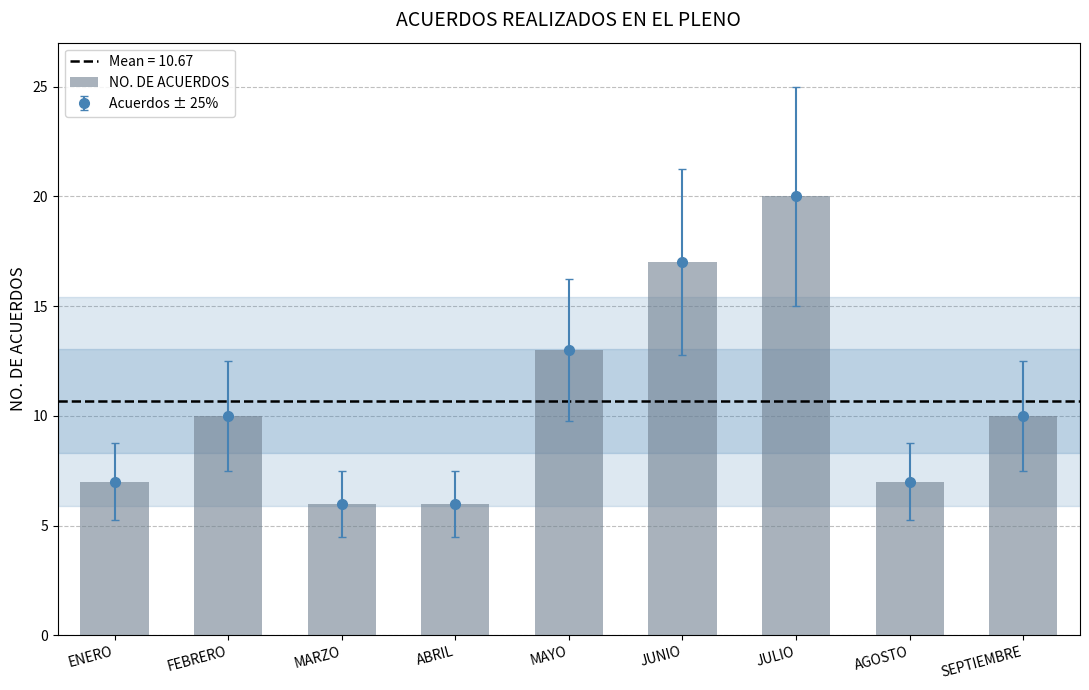

What is the change in value from JUNIO to SEPTIEMBRE?

-7